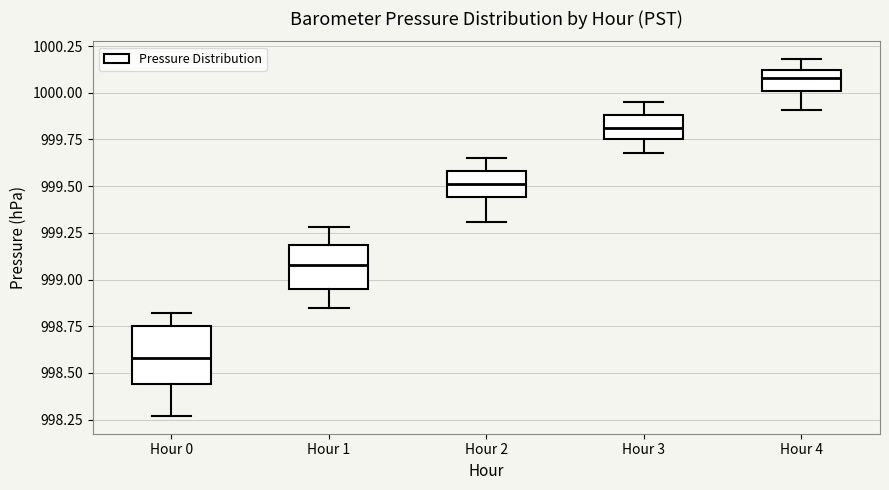

Where does the upper whisker of the box for Hour 4 end on the y-axis? The values are not printed on the chart, so give them approximately, as read against the axis.

1000.20